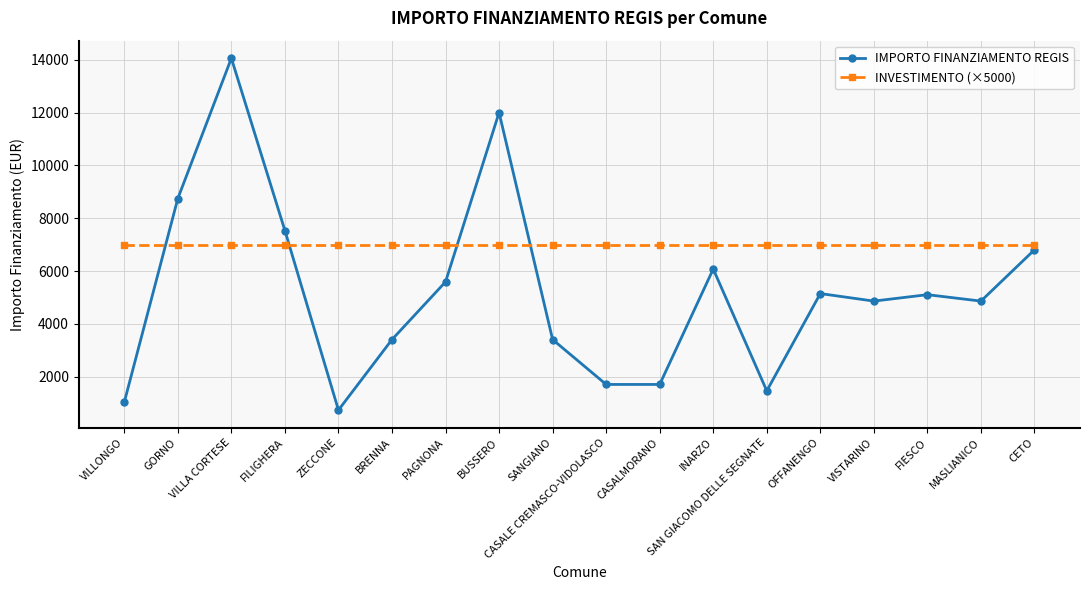

Is this an area chart (filled region under the line)?

No